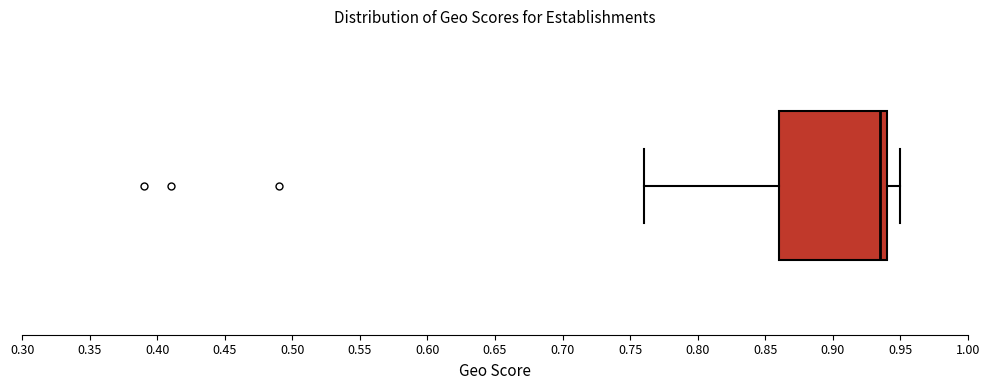

Read this box plot against the x-axis: the position of the median line, the range covered by the box, and the ends of both whiskers. The values are not printed on the chart, so give them approximately, as read against the axis.

median 0.935, box 0.860 to 0.940, whiskers 0.760 to 0.950